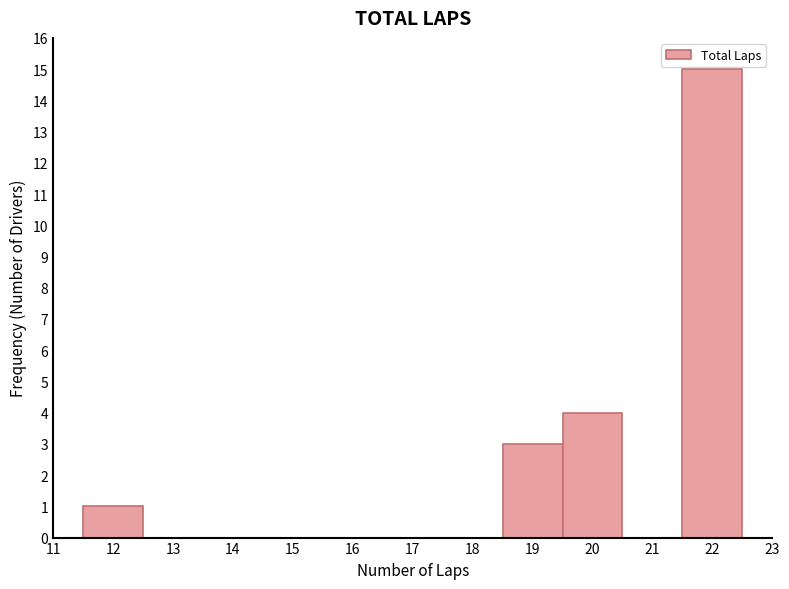

Reading left to right, transcribe this chart: for each bar, give the range it covers on the x-axis and its height. The values are not printed on the chart, so give them approximately, as read against the axis.

11.5 to 12.5: 1
12.5 to 13.5: 0
13.5 to 14.5: 0
14.5 to 15.5: 0
15.5 to 16.5: 0
16.5 to 17.5: 0
17.5 to 18.5: 0
18.5 to 19.5: 3
19.5 to 20.5: 4
20.5 to 21.5: 0
21.5 to 22.5: 15